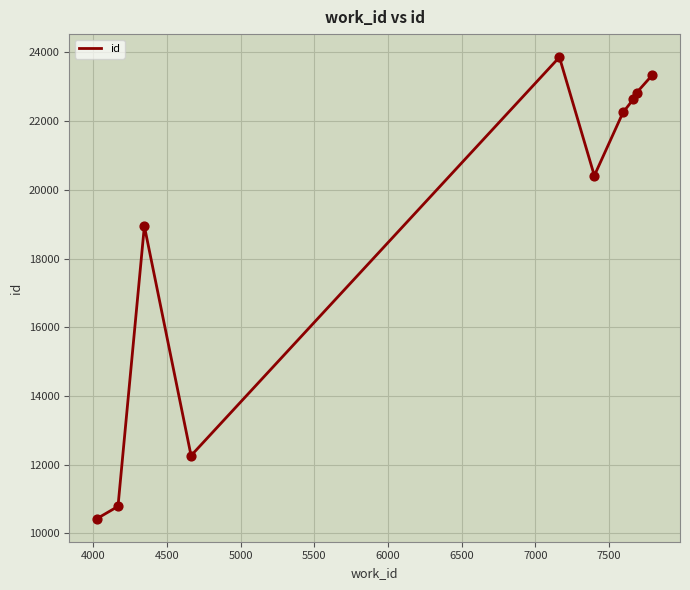

What is the greatest value displayed?

23863